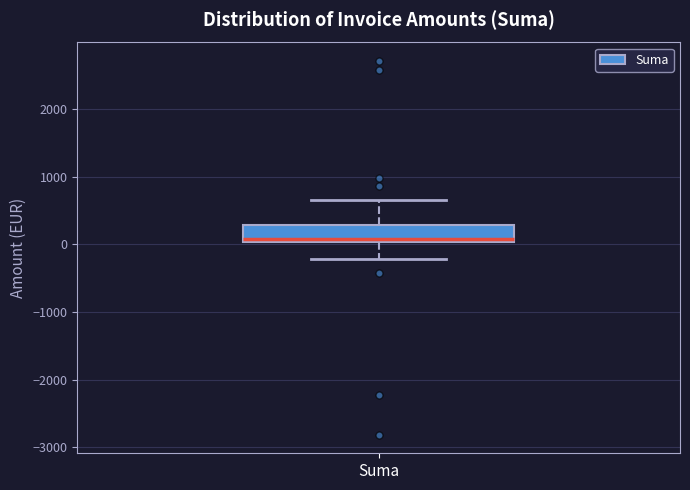

Read this box plot against the y-axis: the position of the median line, the range covered by the box, and the ends of both whiskers. The values are not printed on the chart, so give them approximately, as read against the axis.

median 100, box 0 to 300, whiskers -200 to 700